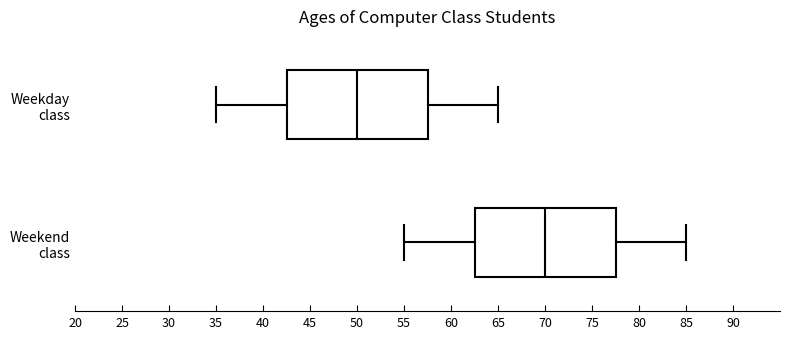

Where does the left whisker of the box for Weekday class end on the x-axis? The values are not printed on the chart, so give them approximately, as read against the axis.

35.0